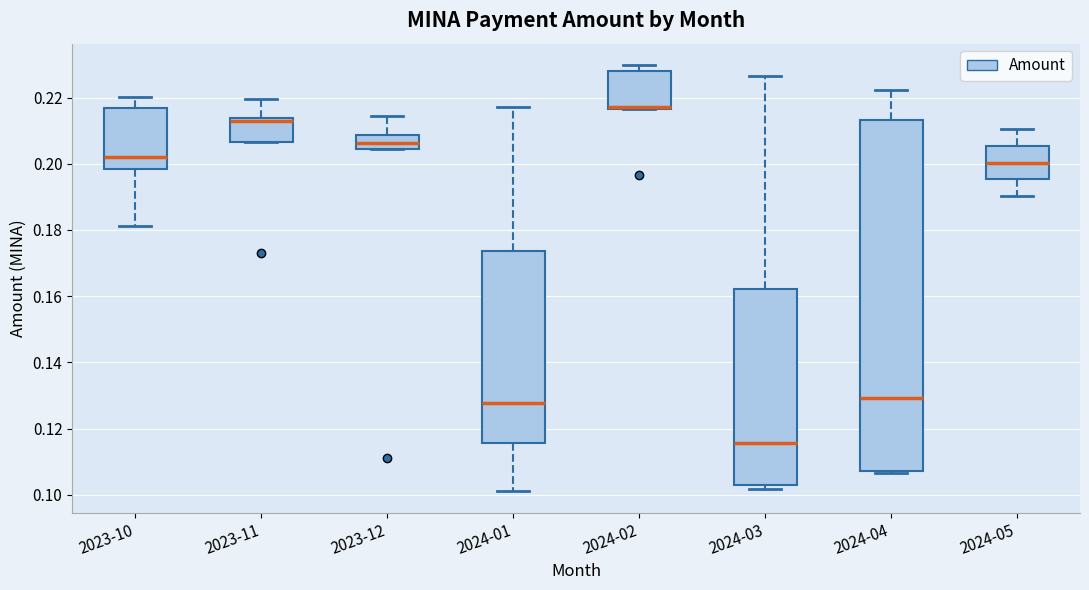

Where does the median line of the box for 2024-03 sit on the y-axis? The values are not printed on the chart, so give them approximately, as read against the axis.

0.116